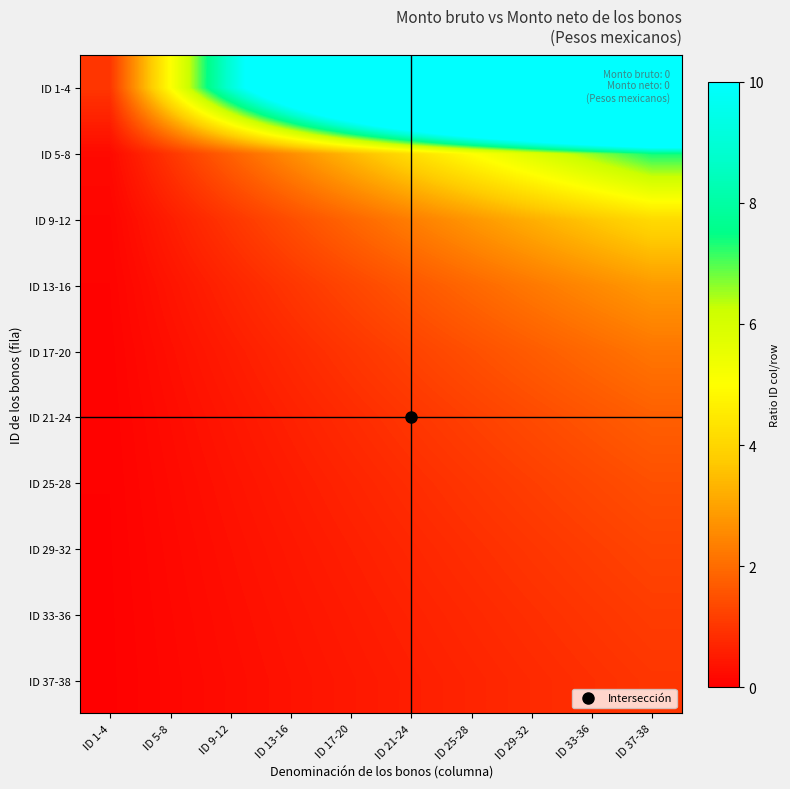

Which series has the largest total across all categories?

ID 1-4